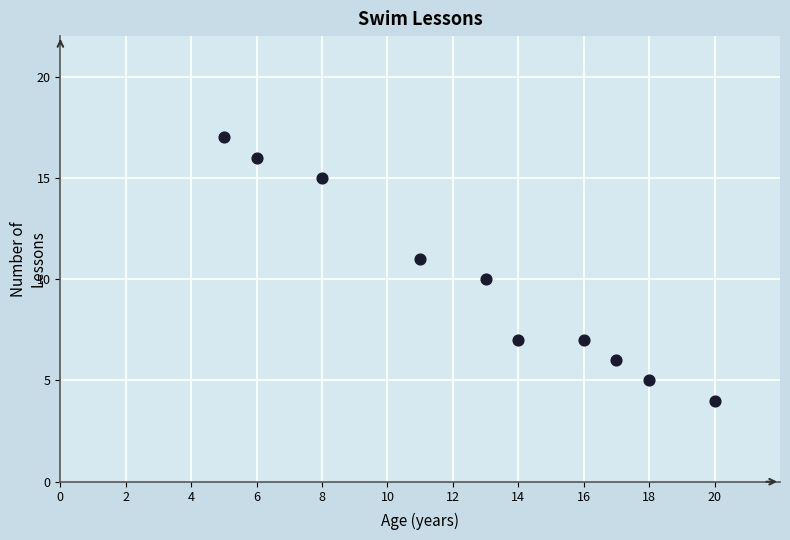

What is the range of Y values (max minus min)?

13